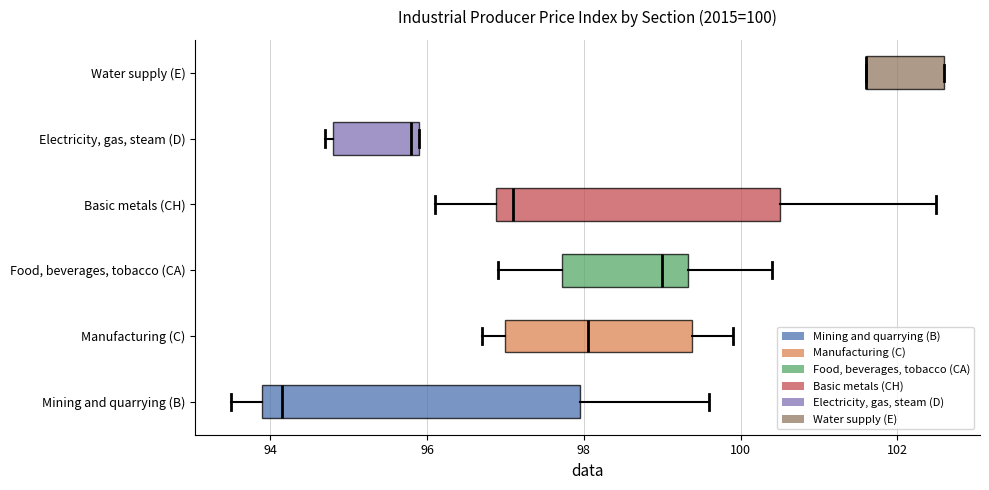

Comparing the boxes themselves (not the whiskers), which one is the widest?

Mining and quarrying (B)